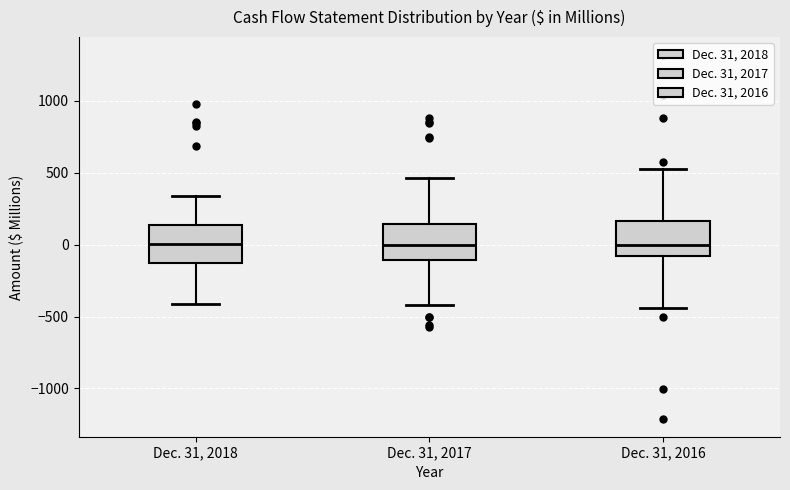

Reading left to right, transcribe this box plot: for each box, give where its median line is, the range the box spans, and where its two whiskers end, as read against the y-axis. The values are not printed on the chart, so give them approximately, as read against the axis.

Dec. 31, 2018: median 0, box -150 to 150, whiskers -400 to 350
Dec. 31, 2017: median 0, box -100 to 150, whiskers -400 to 450
Dec. 31, 2016: median 0, box -100 to 150, whiskers -450 to 500